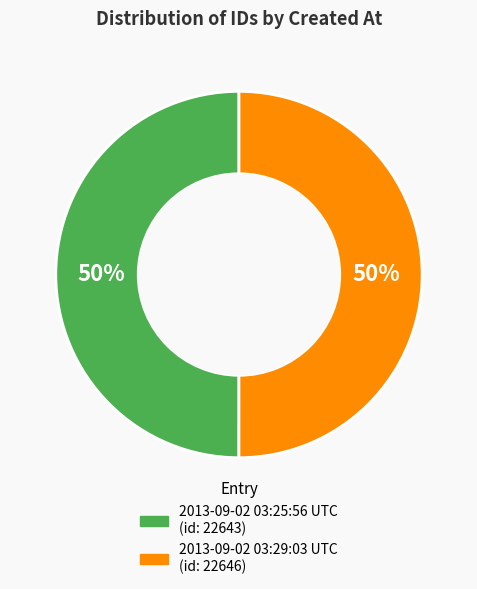

To the nearest percent, what portion does 2013-09-02 03:29:03 UTC represent?

50%